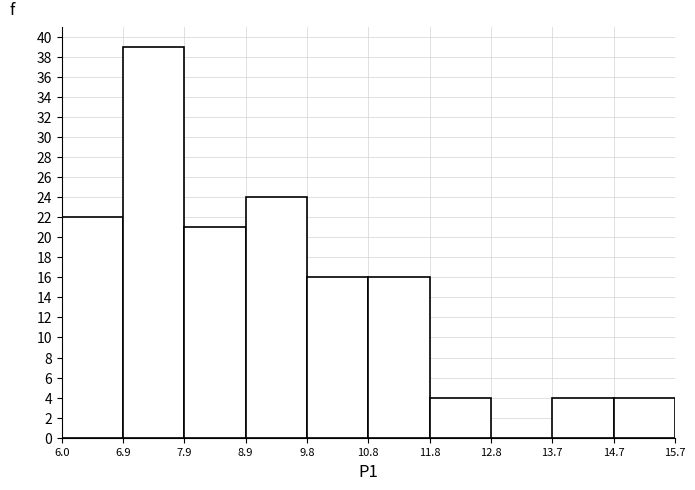

Reading left to right, list every bar in this chart as the range it spans on the x-axis followed by its height. The values are not printed on the chart, so give them approximately, as read against the axis.

6.0 to 6.9: 22
6.9 to 7.9: 39
7.9 to 8.9: 21
8.9 to 9.8: 24
9.8 to 10.8: 16
10.8 to 11.8: 16
11.8 to 12.8: 4
12.8 to 13.7: 0
13.7 to 14.7: 4
14.7 to 15.7: 4